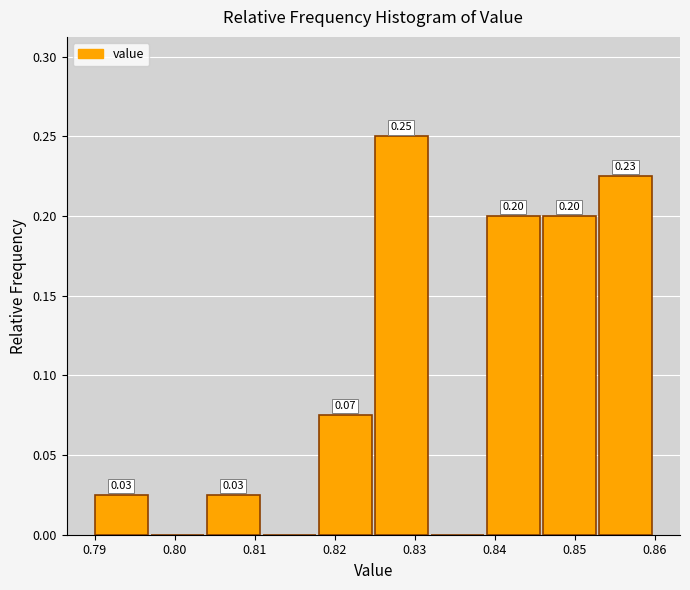

Over which range of the x-axis is the bar tallest?

0.825 to 0.832